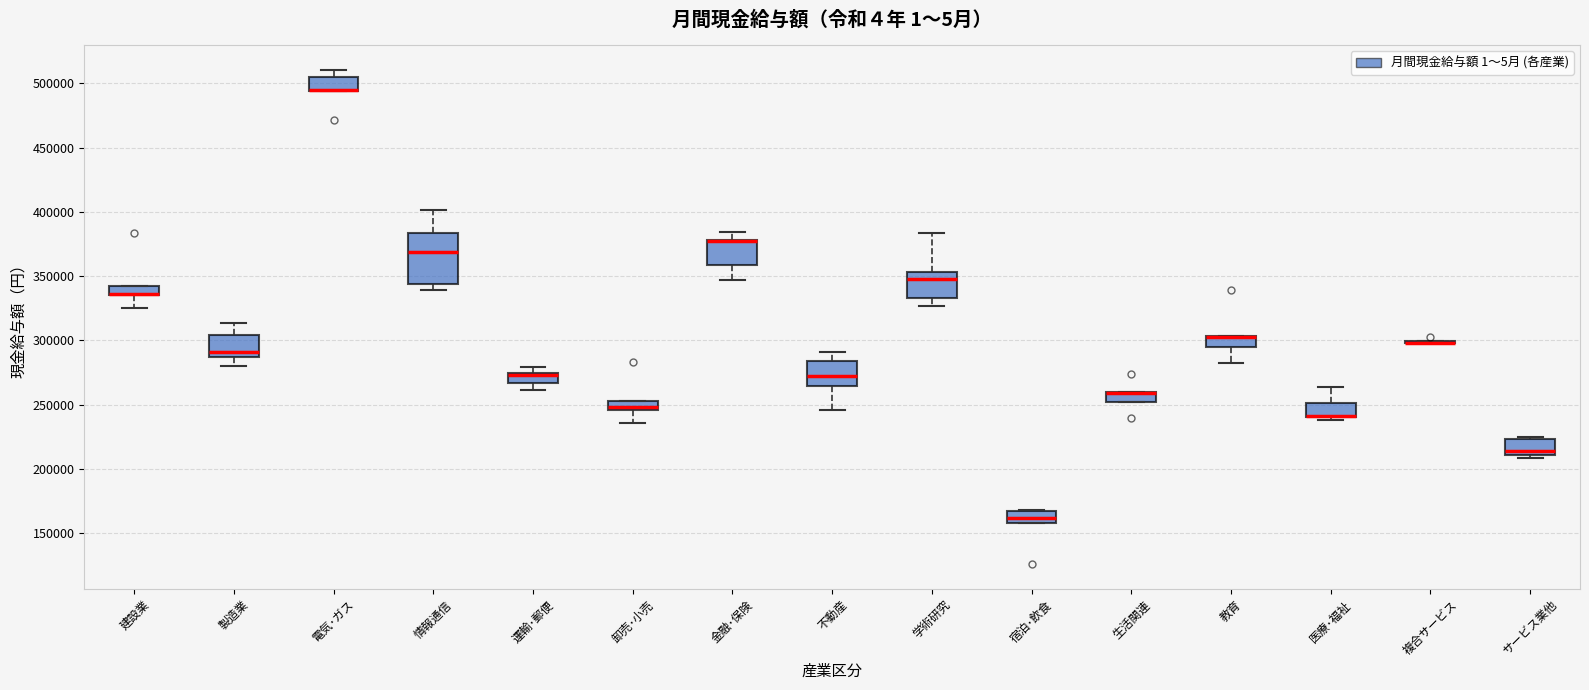

Which box is the tallest, from its lower edge to its upper edge?

情報通信